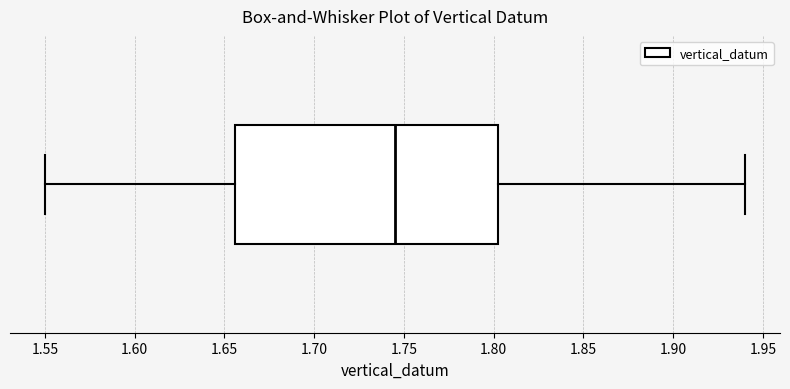

Read this box plot against the x-axis: the position of the median line, the range covered by the box, and the ends of both whiskers. The values are not printed on the chart, so give them approximately, as read against the axis.

median 1.745, box 1.655 to 1.805, whiskers 1.550 to 1.940